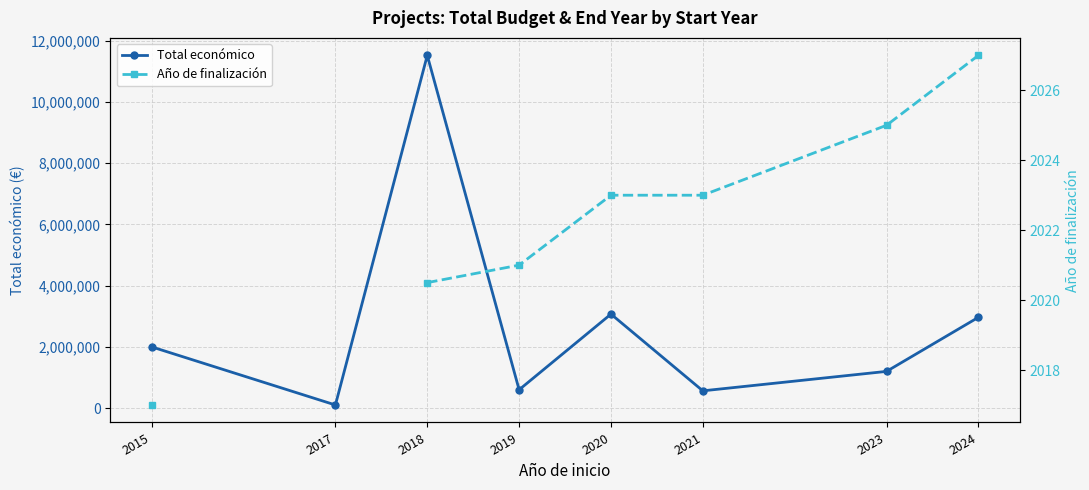

Which category has the highest value across all series?

2018